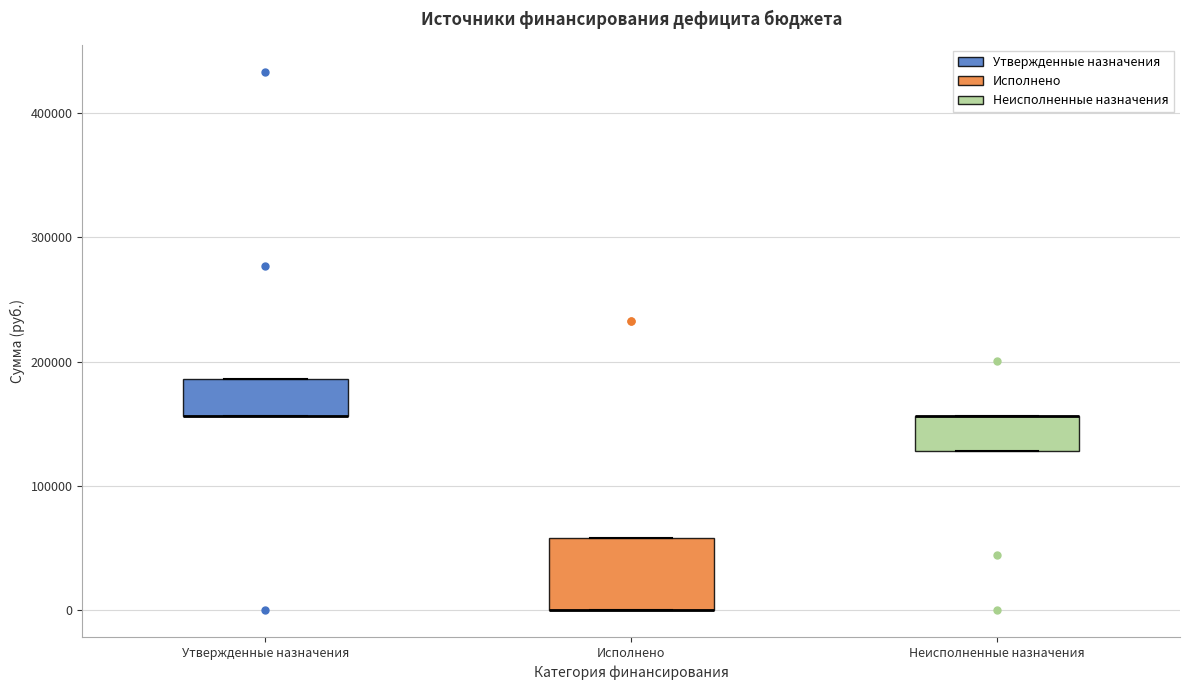

Comparing the boxes themselves (not the whiskers), which one is the tallest?

Исполнено